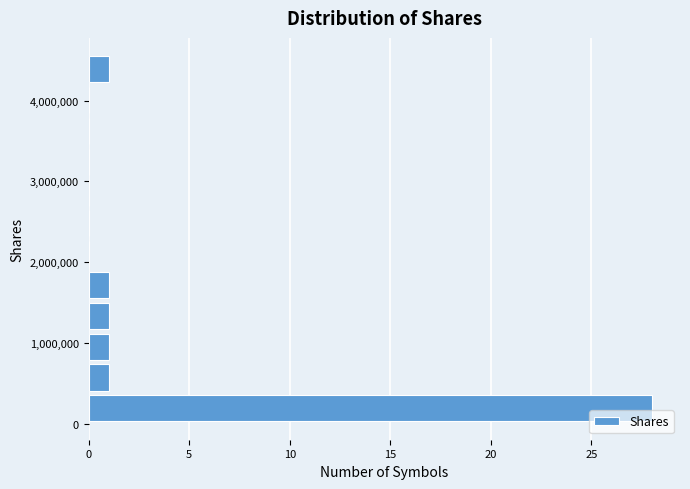

Read against the y-axis, roughly where is the centre of the longest bar?

200000